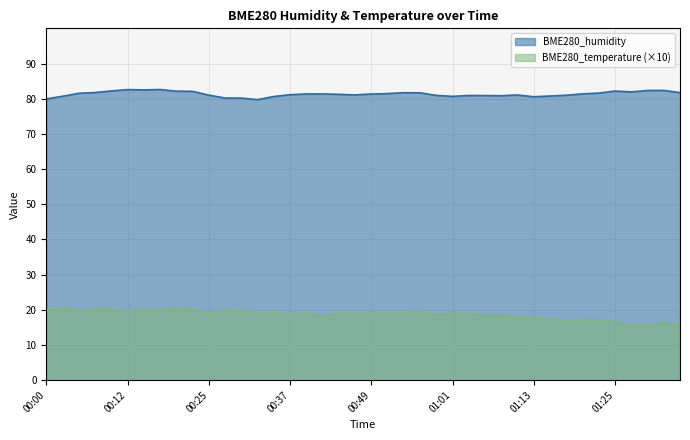

Between 00:49 and 01:35, which is larger?

01:35